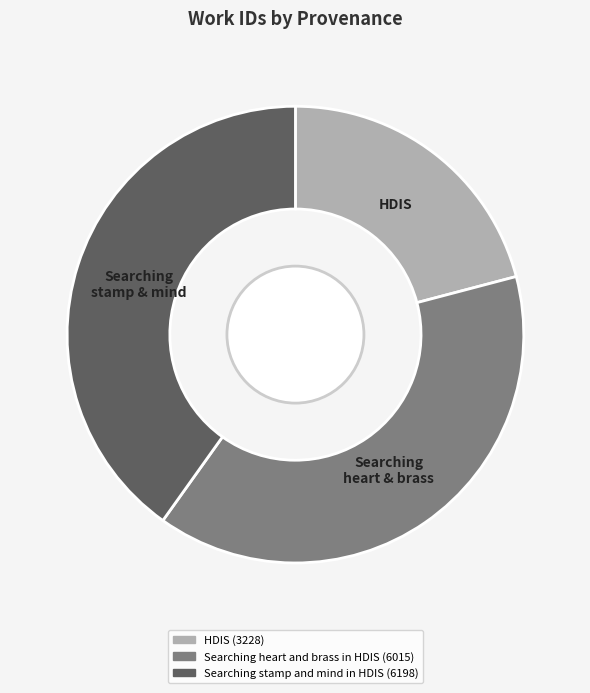

Rank the categories by value from highest to lowest.

Searching stamp and mind in HDIS, Searching heart and brass in HDIS, HDIS